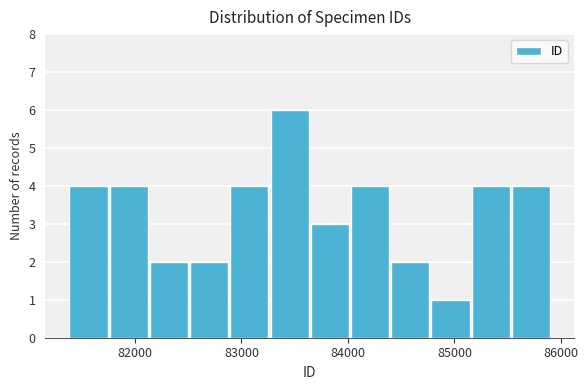

Read against the x-axis, roughly where is the centre of the tallest bar?

83500